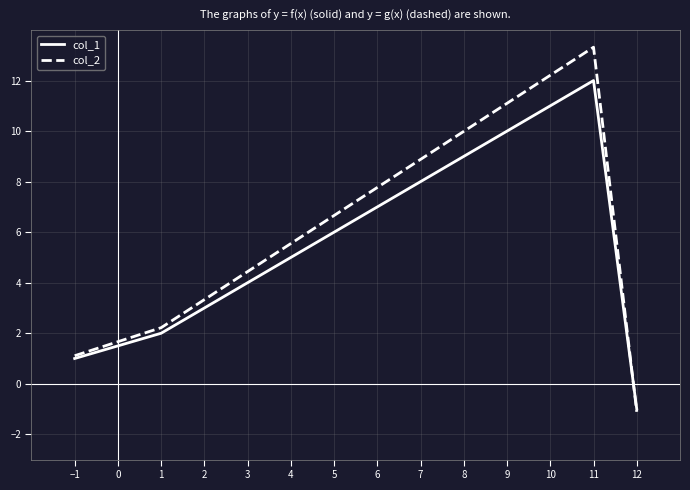

Is the value of col_2 at −1 greater than the value of col_1 at 9?

No